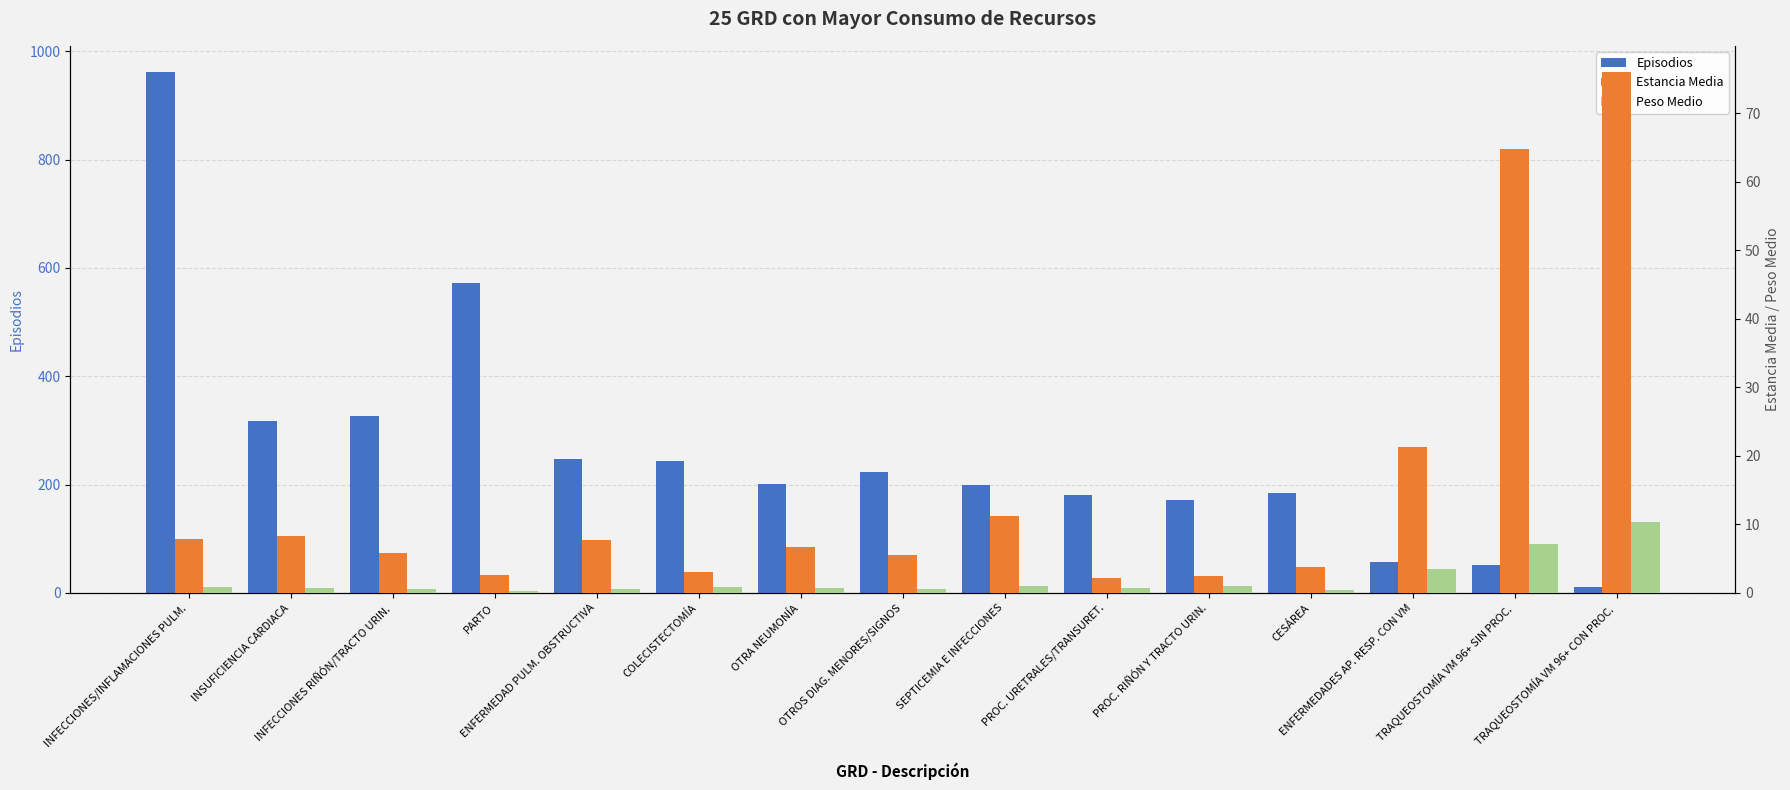

Where is Peso Medio nearest to the value 5?

ENFERMEDADES AP. RESP. CON VM